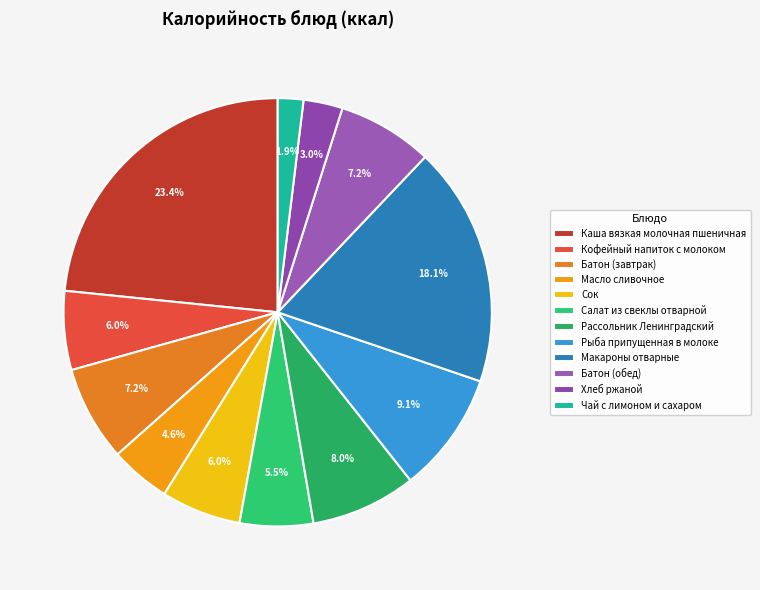

Which has a higher value, Каша вязкая молочная пшеничная or Батон (обед)?

Каша вязкая молочная пшеничная